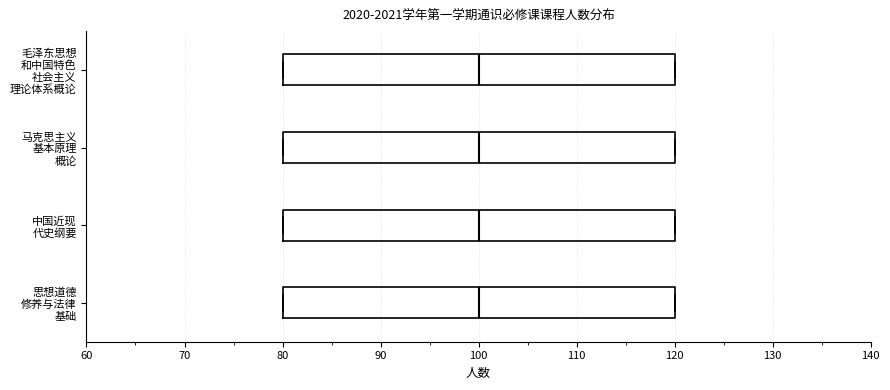

Reading bottom to top, read every box against the x-axis: the position of its median line, the range the box covers, and the ends of its whiskers. The values are not printed on the chart, so give them approximately, as read against the axis.

思想道德 修养与法律 基础: median 100, box 80 to 120, whiskers 80 to 120
中国近现 代史纲要: median 100, box 80 to 120, whiskers 80 to 120
马克思主义 基本原理 概论: median 100, box 80 to 120, whiskers 80 to 120
毛泽东思想 和中国特色 社会主义 理论体系概论: median 100, box 80 to 120, whiskers 80 to 120